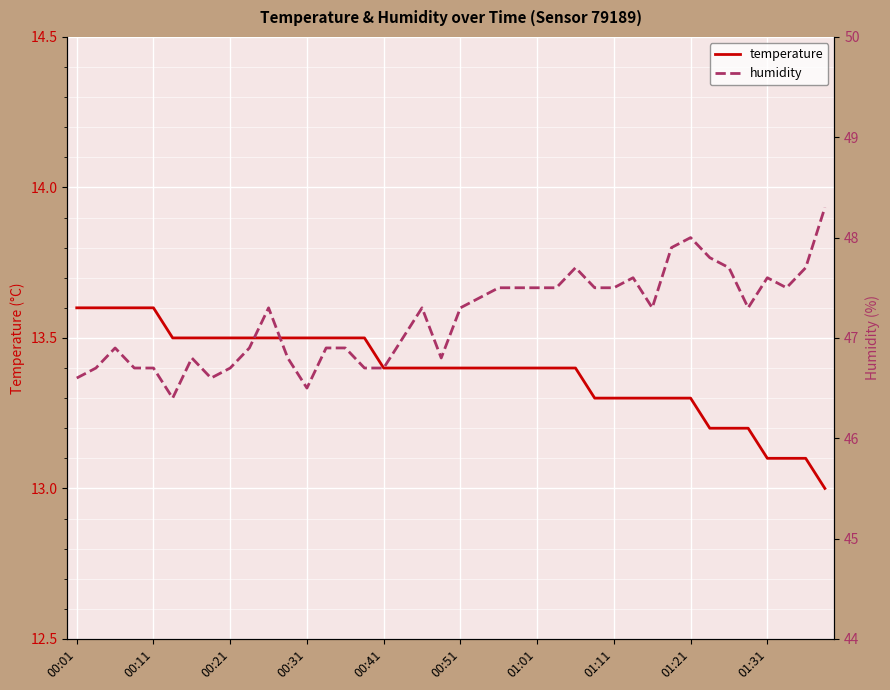

True or false: temperature has a value of 6.9 at 00:01.

False